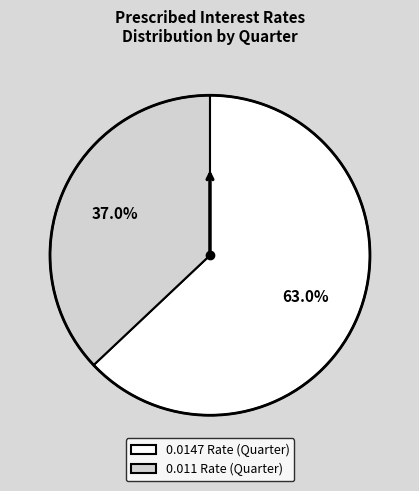

Is there any slice that represents more than half of the pie?

Yes